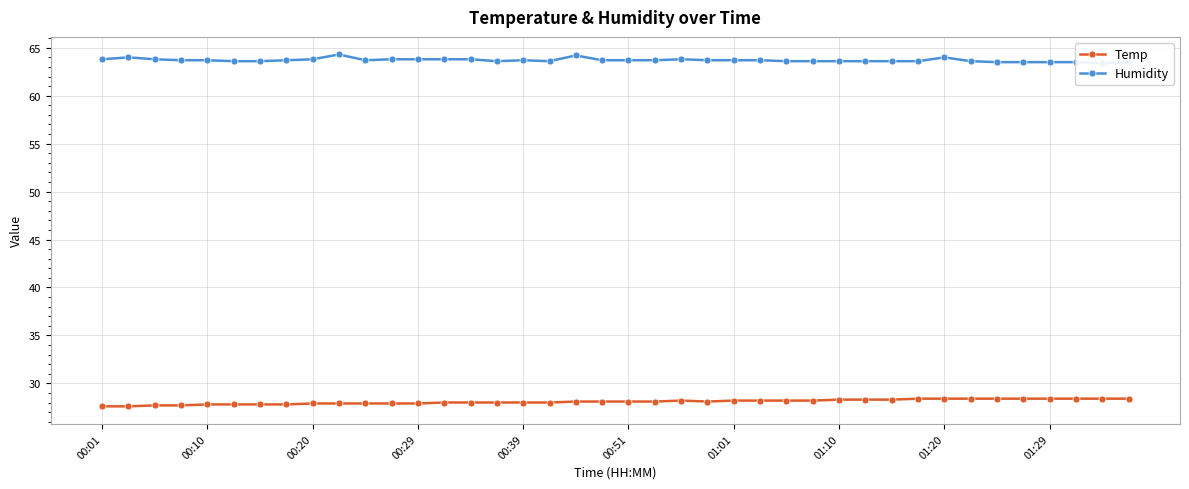

What is the value of the Humidity point at the 23rd from the left?

63.8